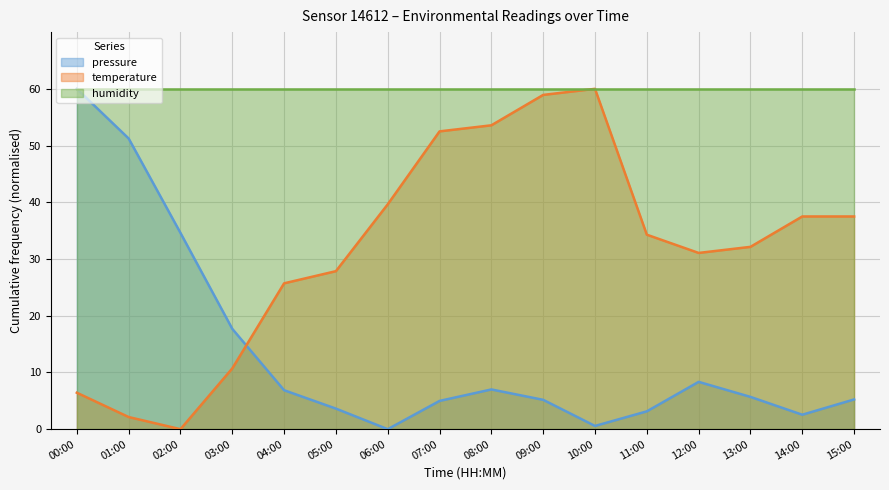

Does the chart display data point markers on the line(s)?

No